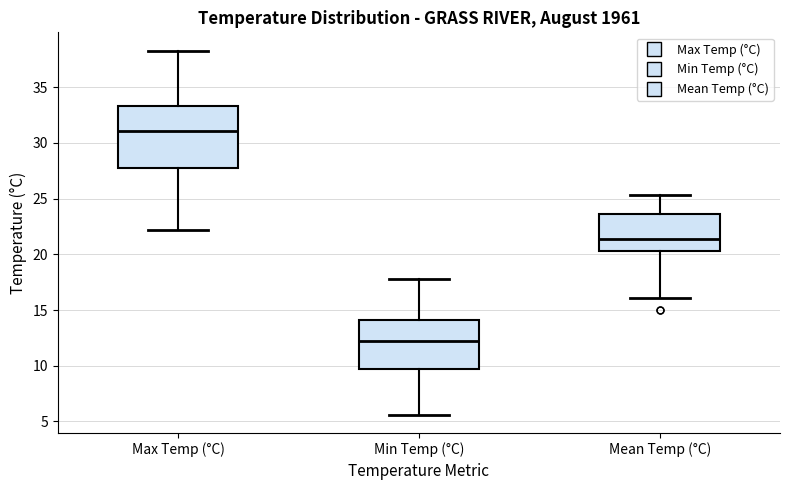

Reading left to right, transcribe this box plot: for each box, give where its median line is, the range the box spans, and where its two whiskers end, as read against the y-axis. The values are not printed on the chart, so give them approximately, as read against the axis.

Max Temp (°C): median 31.0, box 28.0 to 33.5, whiskers 22.0 to 38.5
Min Temp (°C): median 12.0, box 9.5 to 14.0, whiskers 5.5 to 18.0
Mean Temp (°C): median 21.5, box 20.5 to 23.5, whiskers 16.0 to 25.5